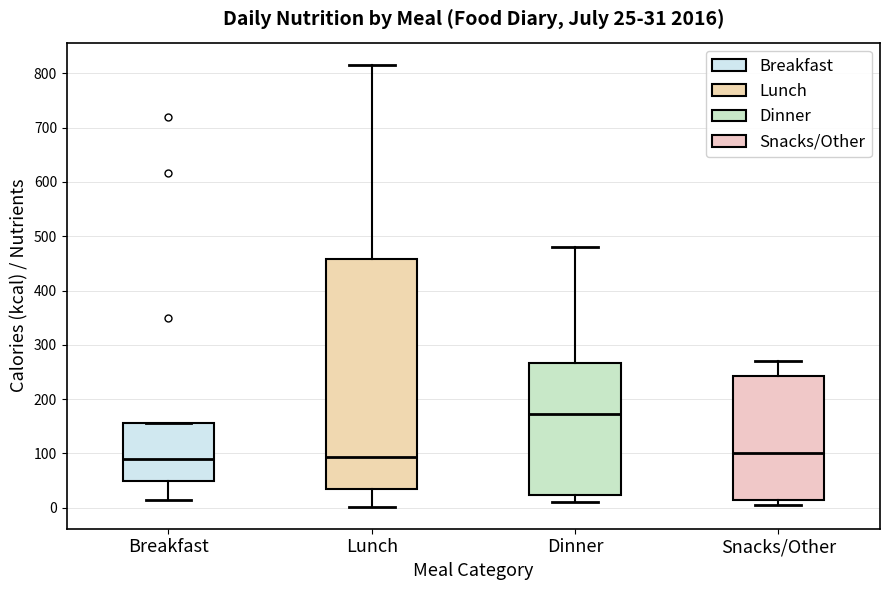

Which box is the tallest, from its lower edge to its upper edge?

Lunch